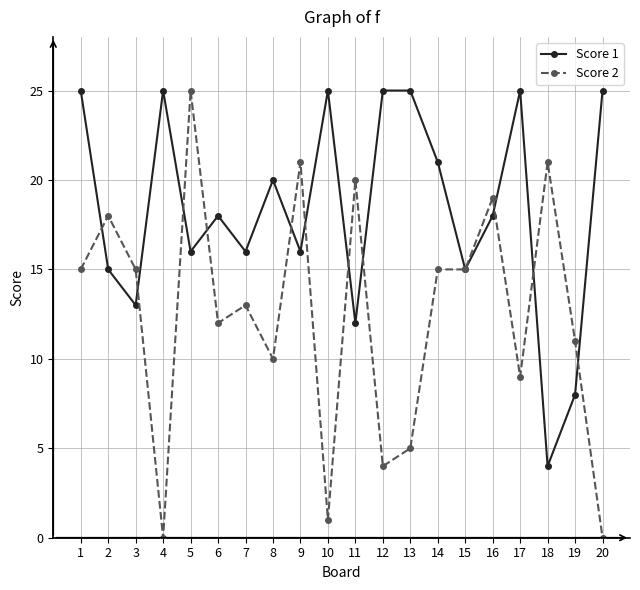

At 2, list the series in order from largest to smallest.

Score 2, Score 1